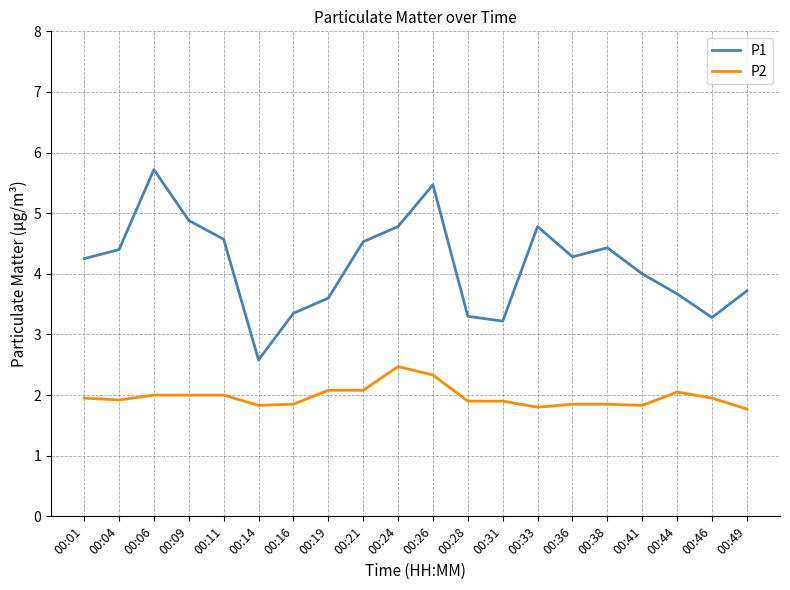

Which series changed the most between 00:04 and 00:41?

P1